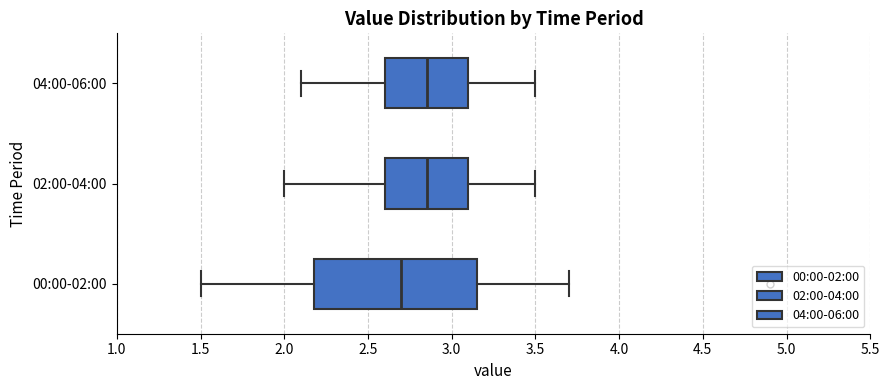

Where is the right edge of the box for 00:00-02:00 on the x-axis? The values are not printed on the chart, so give them approximately, as read against the axis.

3.15